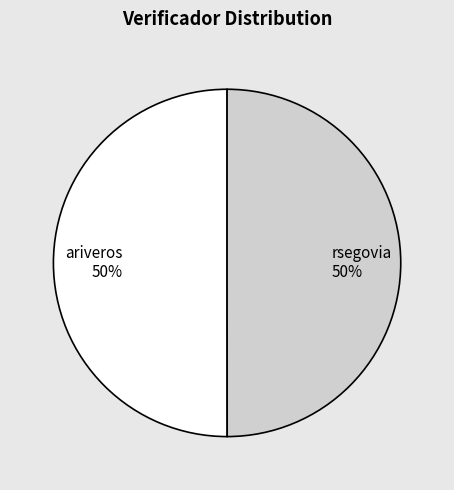

Is it true that rsegovia is 58% of the pie?

False